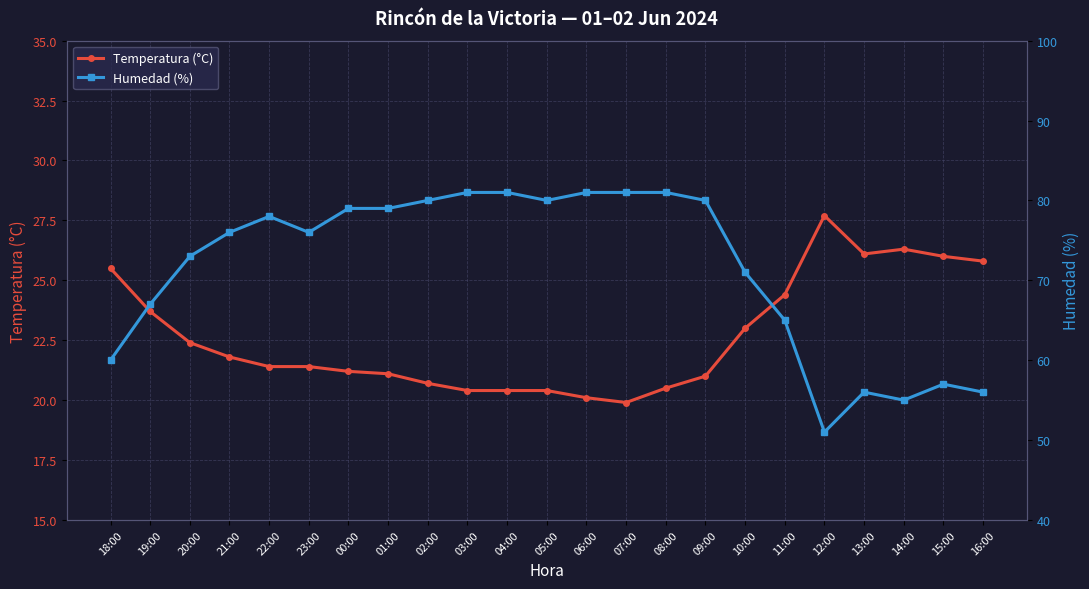

At how many categories does at least one series exceed 77?

11